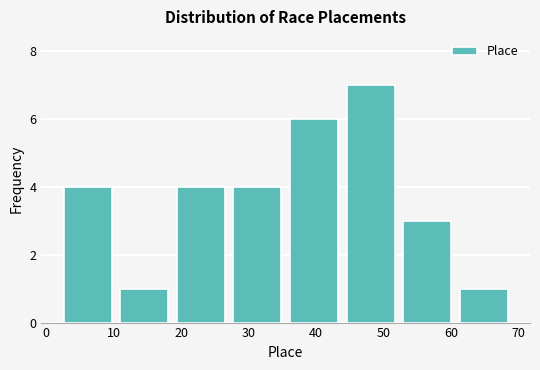

Reading left to right, transcribe this chart: for each bar, give the range it covers on the x-axis and its height. Neither the bar edges nor the heights are printed on the chart, so give them approximately, as read against the axes.

2 to 10: 4
10 to 19: 1
19 to 27: 4
27 to 36: 4
36 to 44: 6
44 to 52: 7
52 to 61: 3
61 to 69: 1